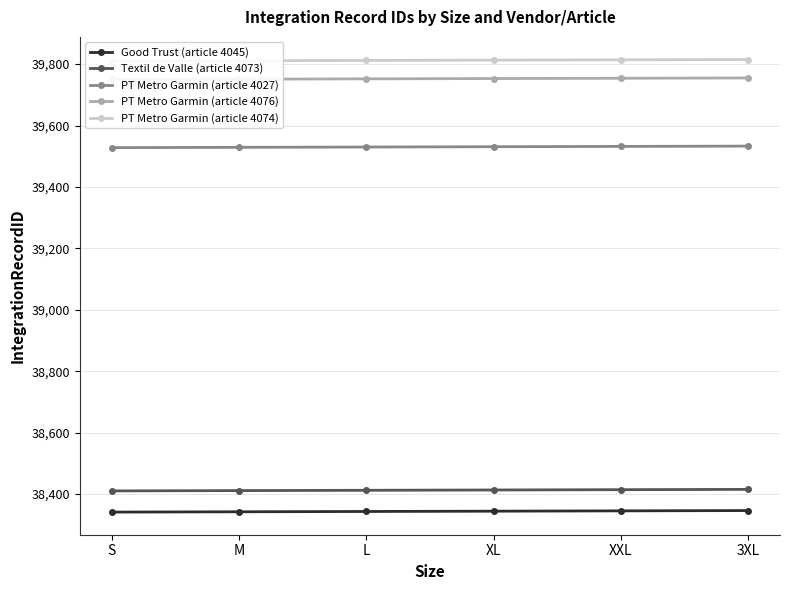

Does the chart display data point markers on the line(s)?

Yes